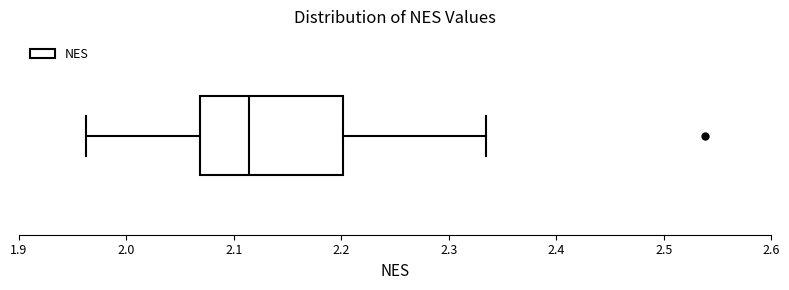

Where is the left edge of the box on the x-axis? The values are not printed on the chart, so give them approximately, as read against the axis.

2.07